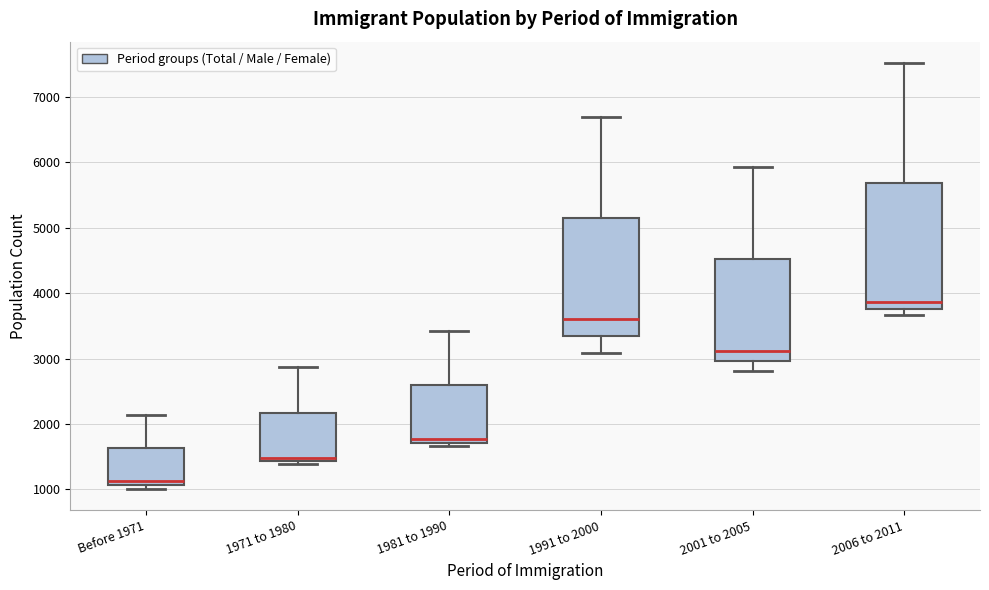

Reading left to right, transcribe this box plot: for each box, give where its median line is, the range the box spans, and where its two whiskers end, as read against the y-axis. The values are not printed on the chart, so give them approximately, as read against the axis.

Before 1971: median 1100 (just above the box's lower edge), box 1100 to 1600, whiskers 1000 to 2100
1971 to 1980: median 1500, box 1400 to 2200, whiskers 1400 (just below the box's lower edge) to 2900
1981 to 1990: median 1800, box 1700 to 2600, whiskers 1700 (just below the box's lower edge) to 3400
1991 to 2000: median 3600, box 3300 to 5200, whiskers 3100 to 6700
2001 to 2005: median 3100, box 3000 to 4500, whiskers 2800 to 5900
2006 to 2011: median 3900, box 3800 to 5700, whiskers 3700 to 7500